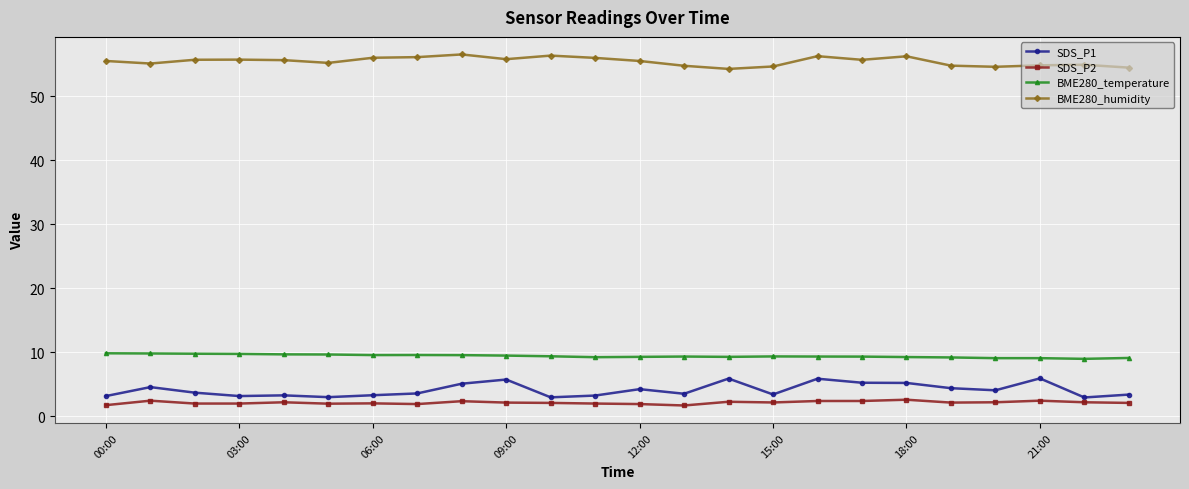

How many distinct data groups are displayed?

4